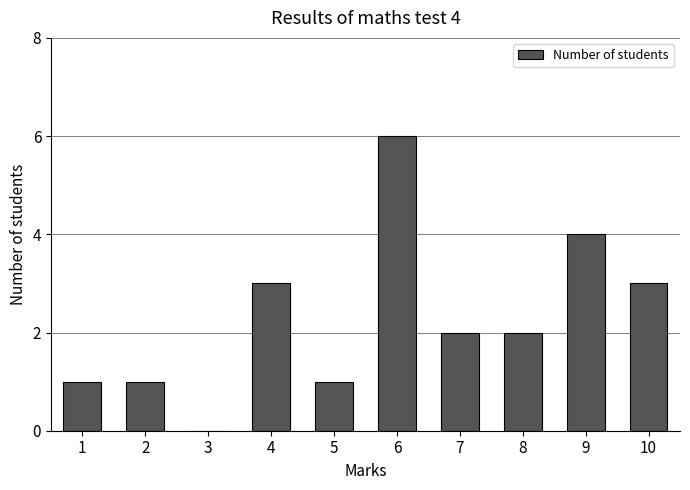

Reading right to left, what are all the values shown in this chart?

10=3	9=4	8=2	7=2	6=6	5=1	4=3	3=0	2=1	1=1